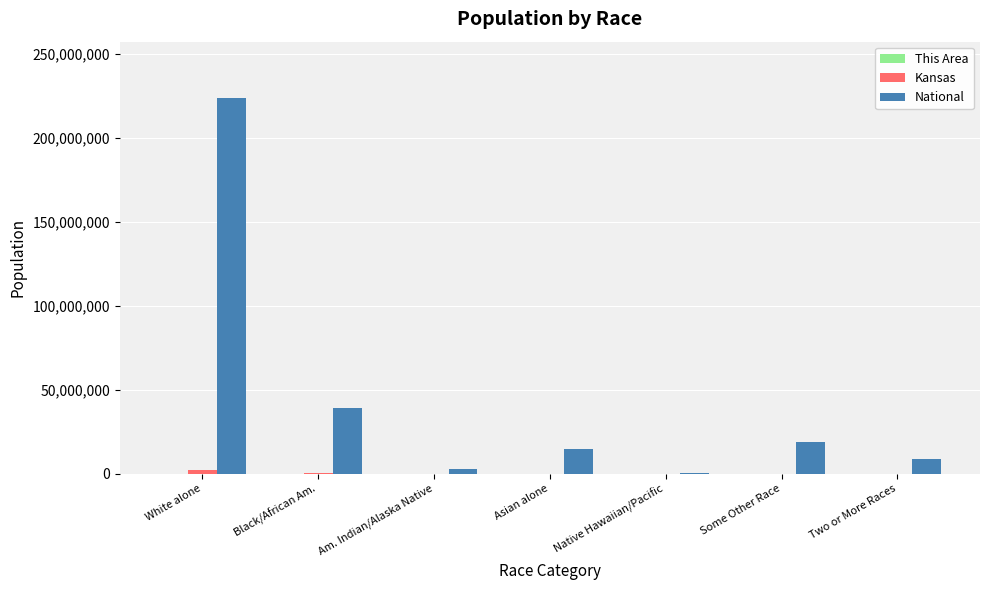

The National series shows 38929319 at Black/African Am.. True or false?

True